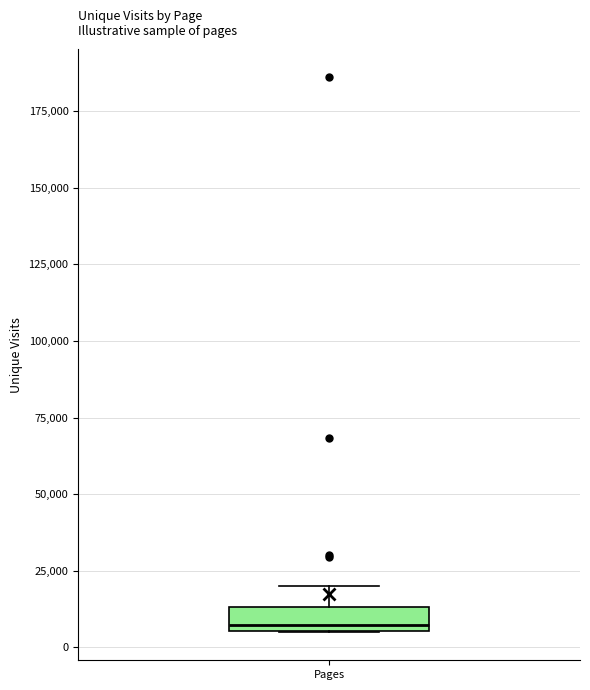

Transcribe this box plot: give where the median line is, the range the box spans, and where the two whiskers end, as read against the y-axis. The values are not printed on the chart, so give them approximately, as read against the axis.

median 5000 (just above the box's lower edge), box 5000 to 15000, whiskers 5000 to 20000